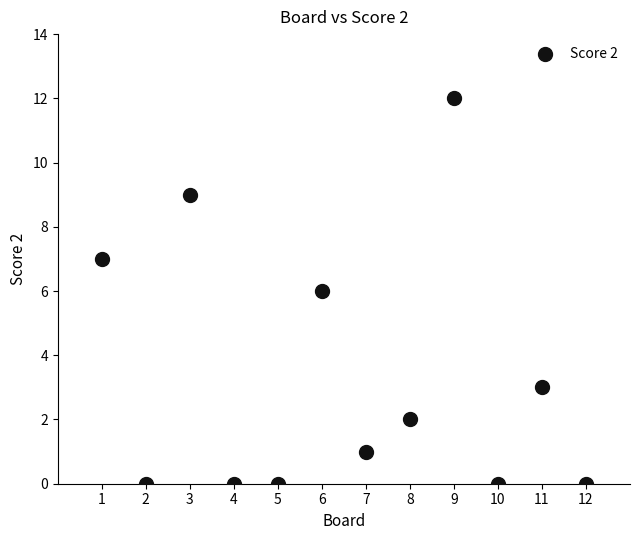

What is the range of Y values (max minus min)?

12